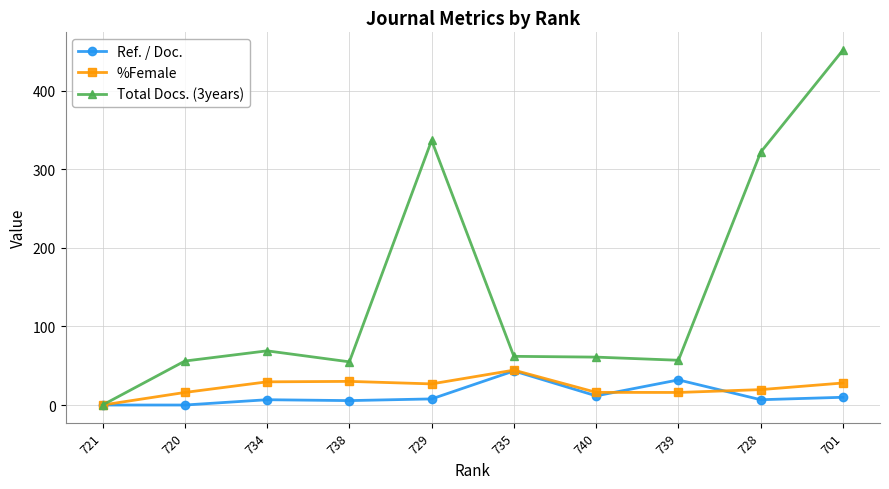

Is it true that %Female equals 12.1 at 738?

False